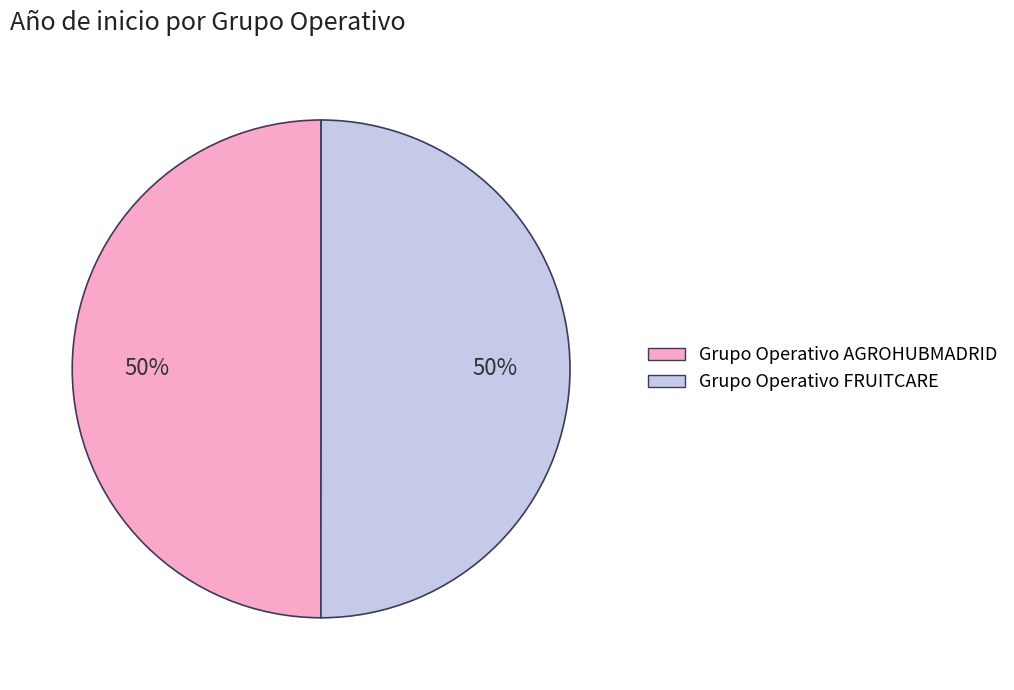

Combined, do Grupo Operativo FRUITCARE and Grupo Operativo AGROHUBMADRID account for over 50%?

Yes